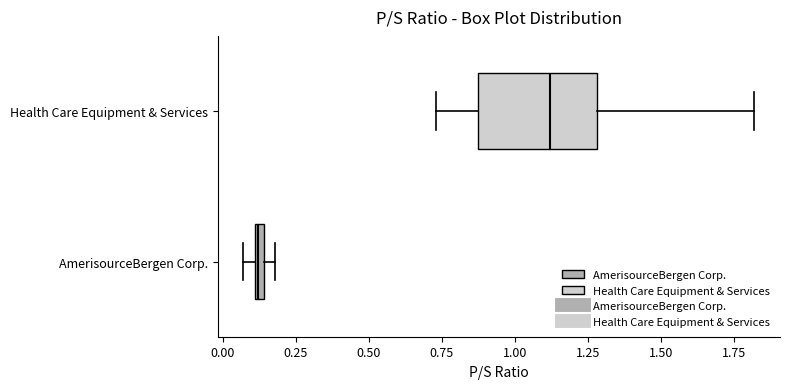

Which box has the furthest to the left median line?

AmerisourceBergen Corp.